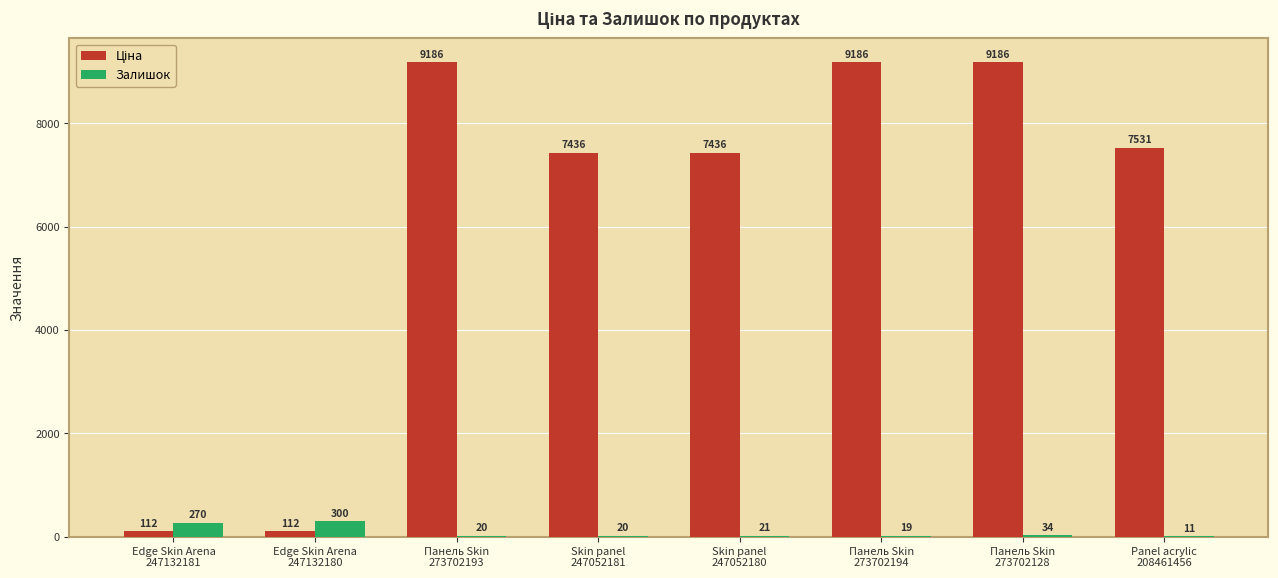

What is the maximum value for Залишок?

300.0